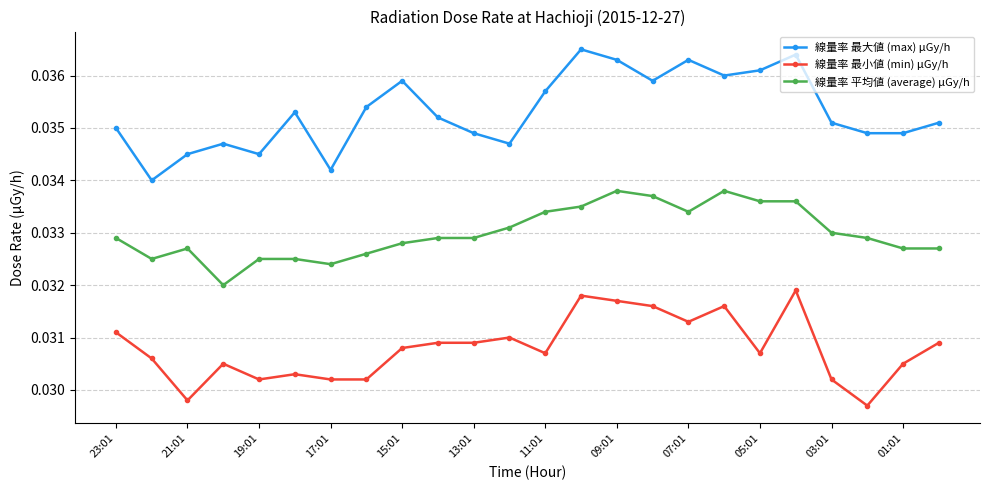

Is this an area chart (filled region under the line)?

No